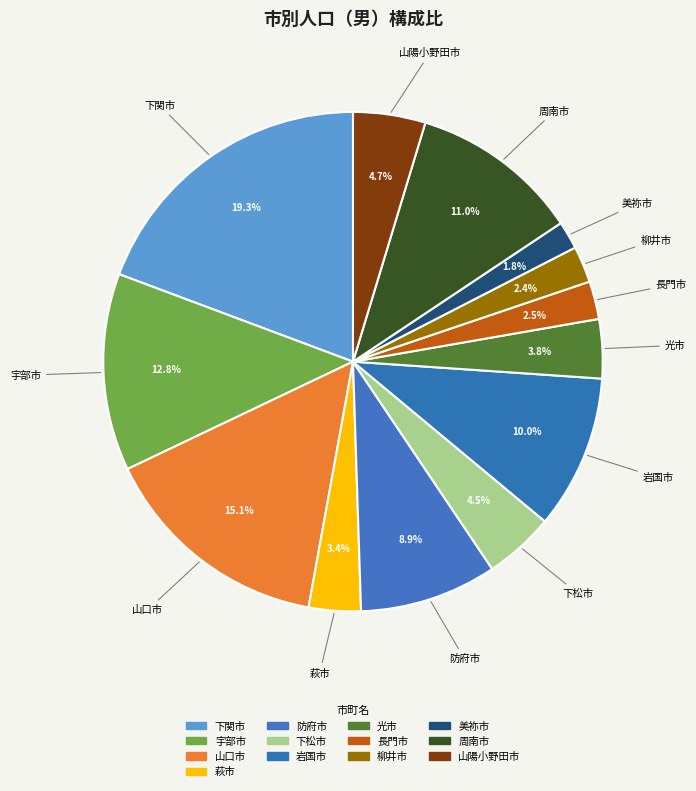

How many segments does this pie chart have?

13